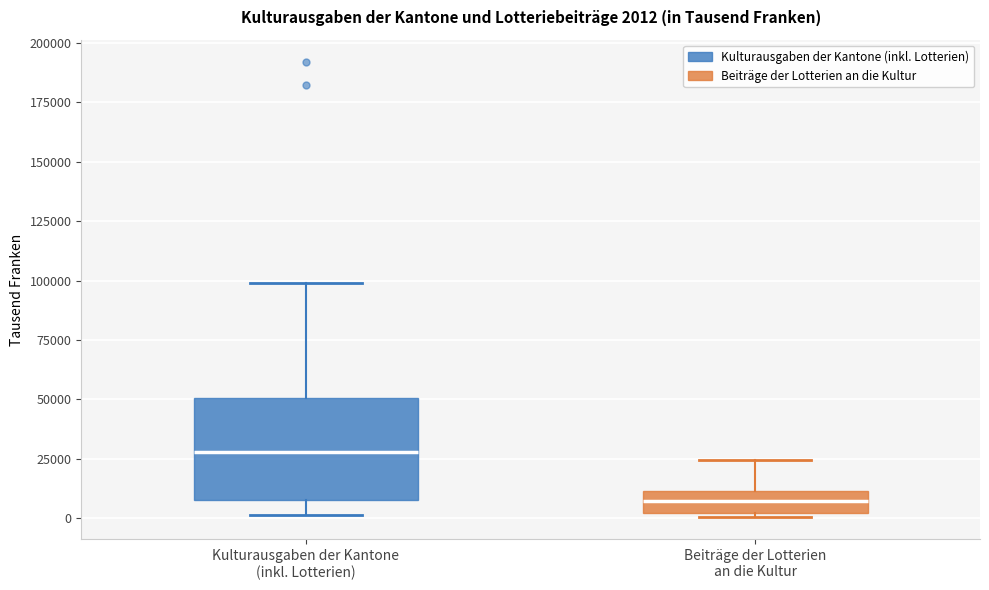

Which box's median line is the lowest?

Beiträge der Lotterien an die Kultur